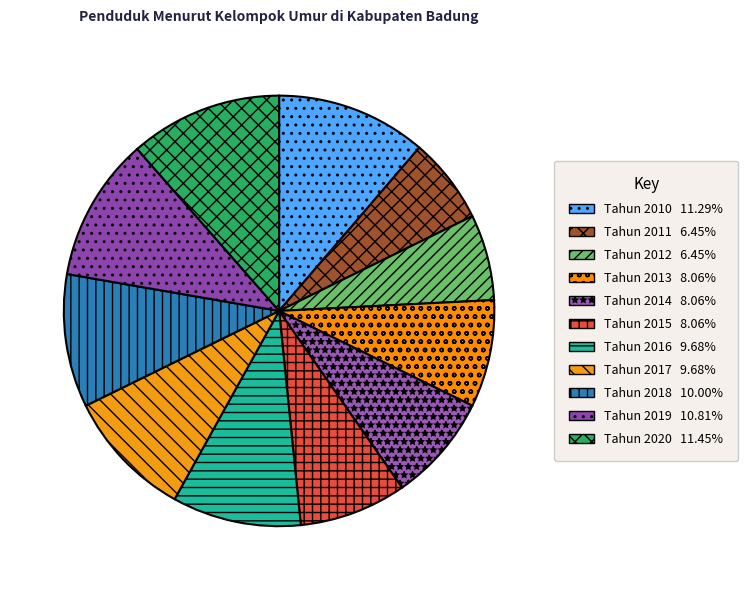

What is the total percentage of Tahun 2018 and Tahun 2015?

18.1%